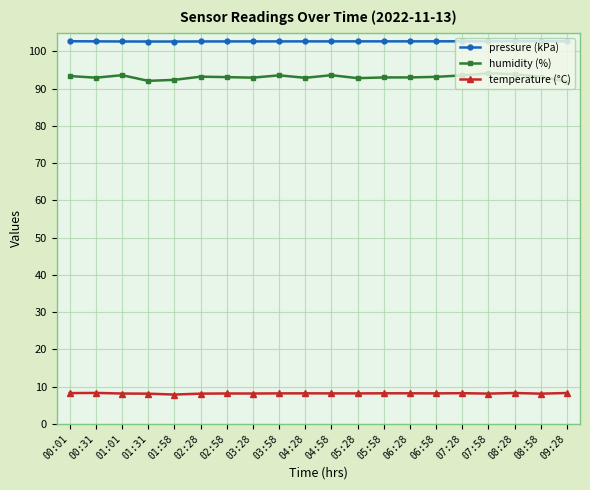

What is the total value across all series at 07:58?

204.9